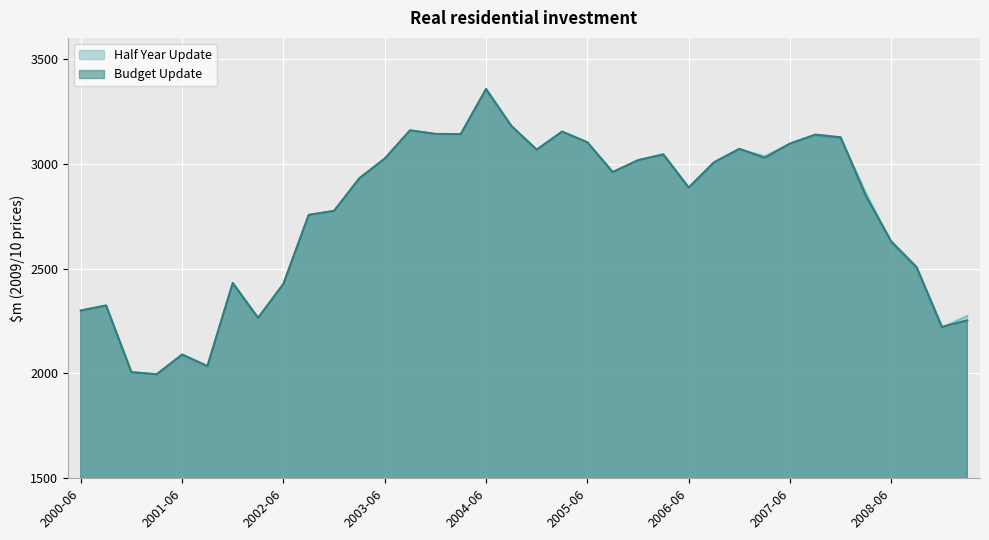

How many values in the Half Year Update series exceed 2960?

17